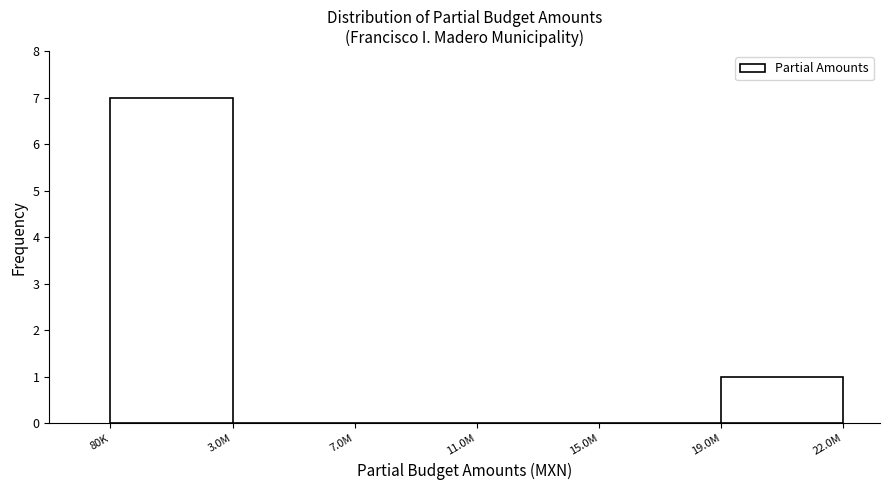

Reading left to right, transcribe all the data shown in this chart.

80K=7	3.0M=0	7.0M=0	11.0M=0	15.0M=0	19.0M=1